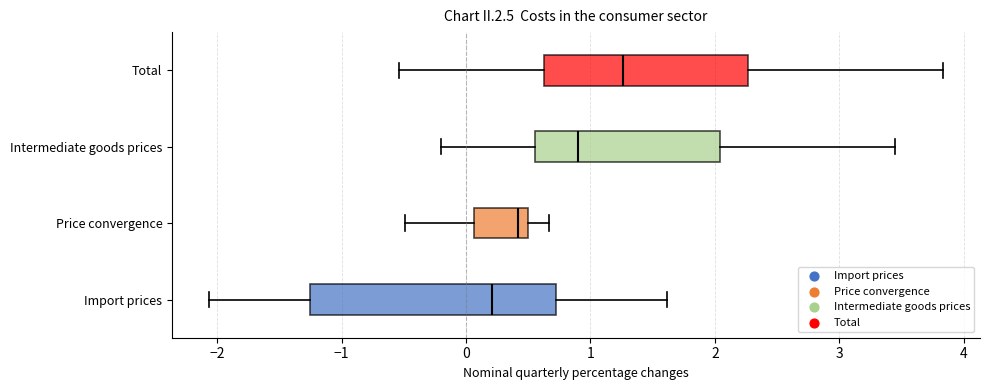

Where is the left edge of the box for Intermediate goods prices on the x-axis? The values are not printed on the chart, so give them approximately, as read against the axis.

0.6